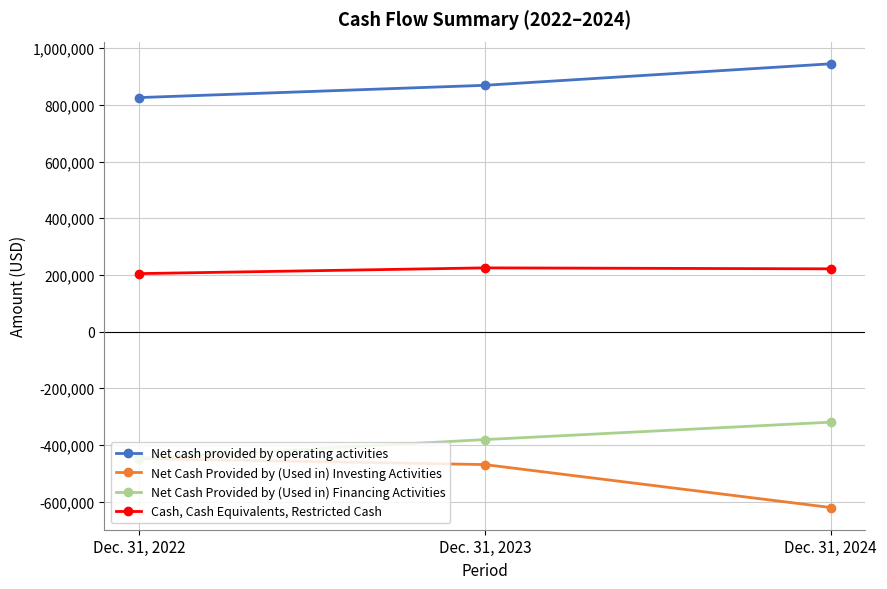

At how many categories does at least one series exceed 501047?

3